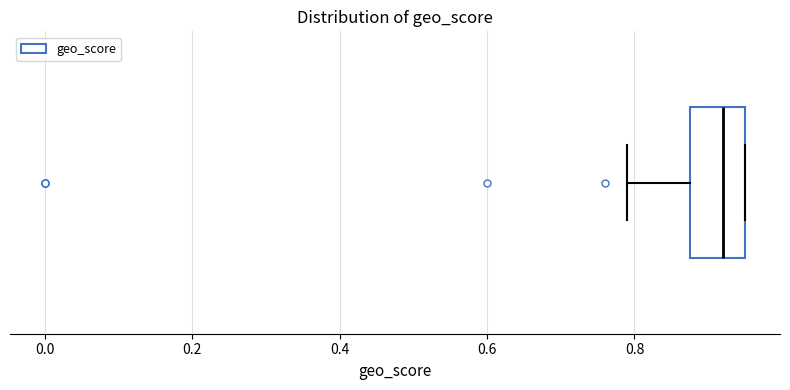

Where does the left whisker of the box end on the x-axis? The values are not printed on the chart, so give them approximately, as read against the axis.

0.80